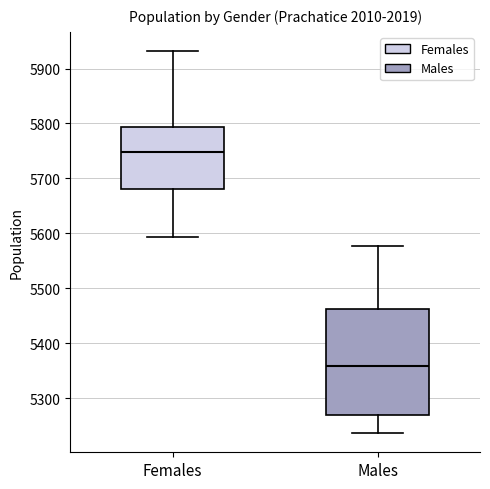

Comparing the boxes themselves (not the whiskers), which one is the tallest?

Males